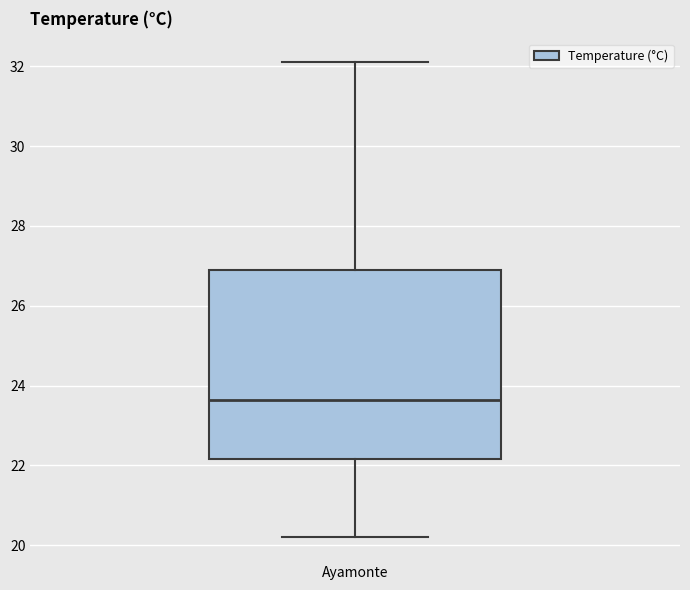

Read this box plot against the y-axis: the position of the median line, the range covered by the box, and the ends of both whiskers. The values are not printed on the chart, so give them approximately, as read against the axis.

median 23.6, box 22.2 to 27.0, whiskers 20.2 to 32.2